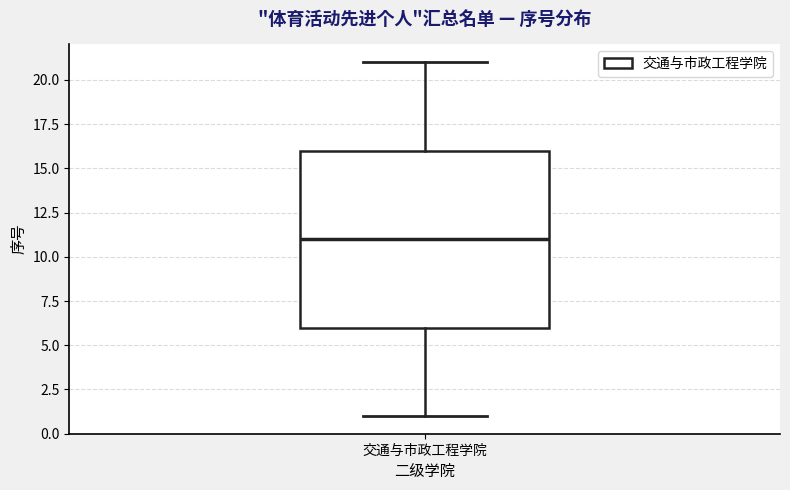

Read this box plot against the y-axis: the position of the median line, the range covered by the box, and the ends of both whiskers. The values are not printed on the chart, so give them approximately, as read against the axis.

median 11, box 6 to 16, whiskers 1 to 21